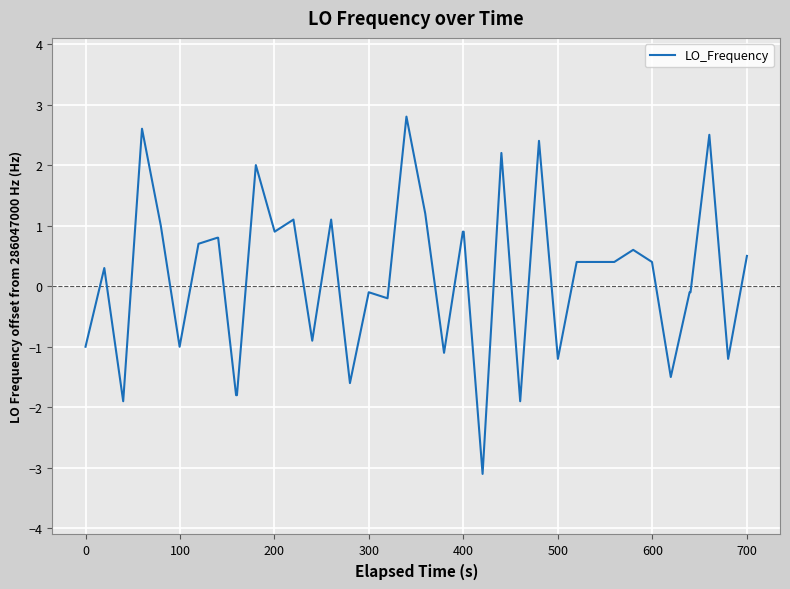

What is the greatest value displayed?

2.8